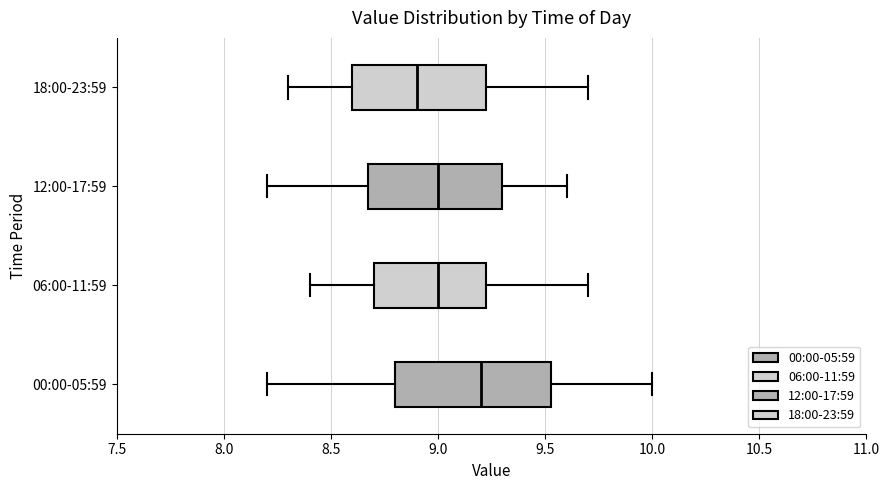

Where is the right edge of the box for 12:00-17:59 on the x-axis? The values are not printed on the chart, so give them approximately, as read against the axis.

9.30